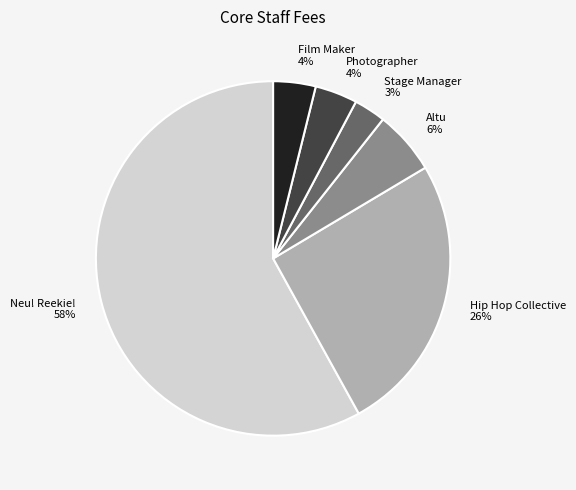

Count the number of slices in the pie.

6